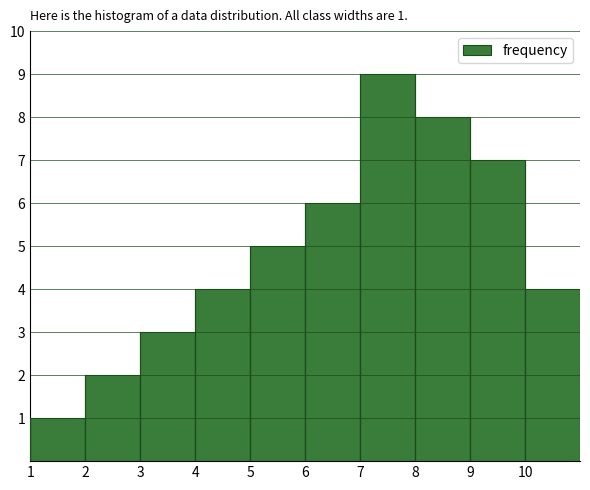

Over which range of the x-axis is the bar tallest?

7 to 8